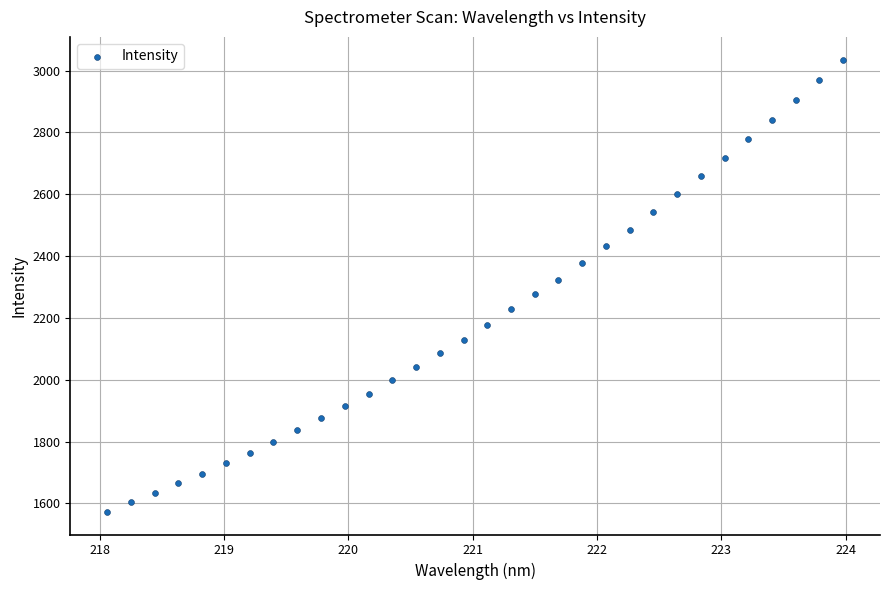

What is the range of Y values (max minus min)?

1462.9